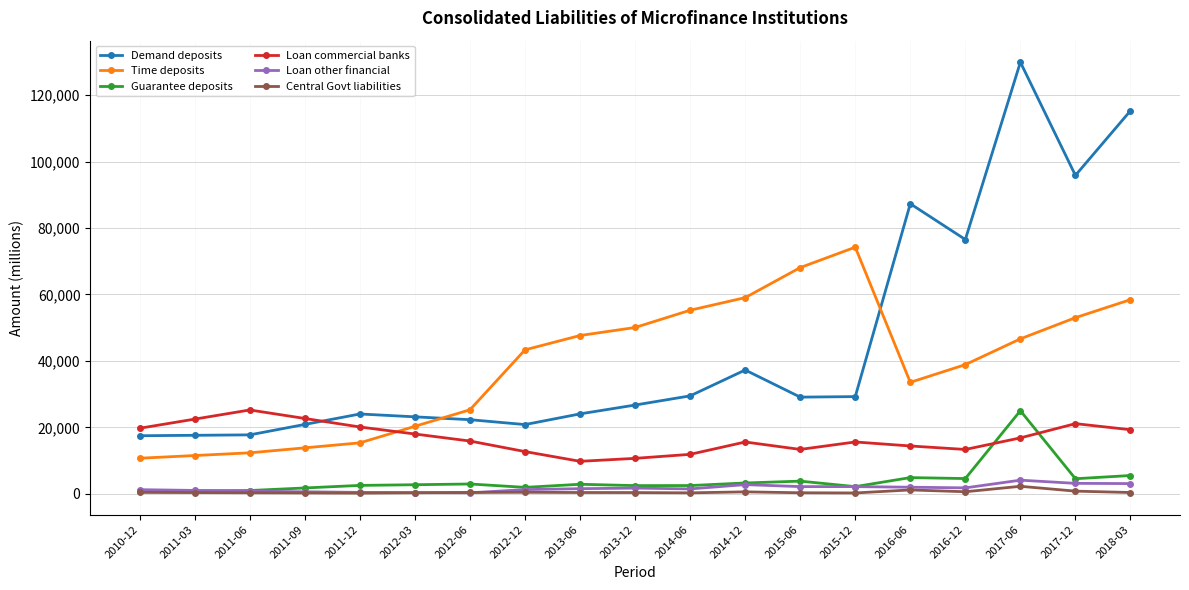

What is the difference between the second highest and minimum values in the Guarantee deposits series?

4733.4